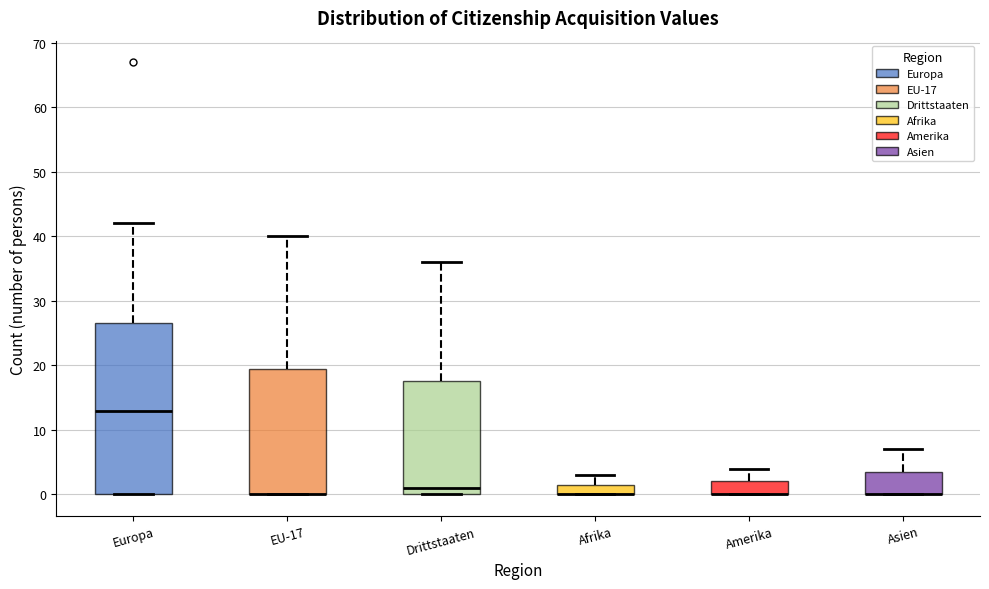

Reading left to right, transcribe this box plot: for each box, give where its median line is, the range the box spans, and where its two whiskers end, as read against the y-axis. The values are not printed on the chart, so give them approximately, as read against the axis.

Europa: median 13, box 0 to 27, whiskers 0 to 42
EU-17: median 0 (drawn on the box's lower edge), box 0 to 20, whiskers 0 to 40
Drittstaaten: median 1, box 0 to 18, whiskers 0 to 36
Afrika: median 0 (drawn on the box's lower edge), box 0 to 2, whiskers 0 to 3
Amerika: median 0 (drawn on the box's lower edge), box 0 to 2, whiskers 0 to 4
Asien: median 0 (drawn on the box's lower edge), box 0 to 4, whiskers 0 to 7